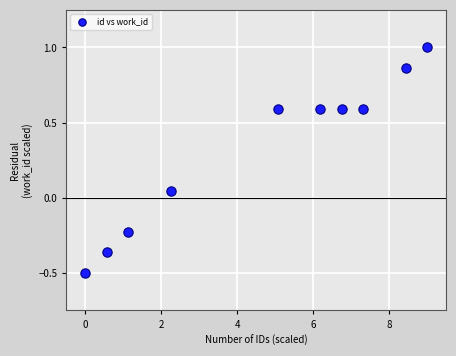

What is the range of Y values (max minus min)?

1.5